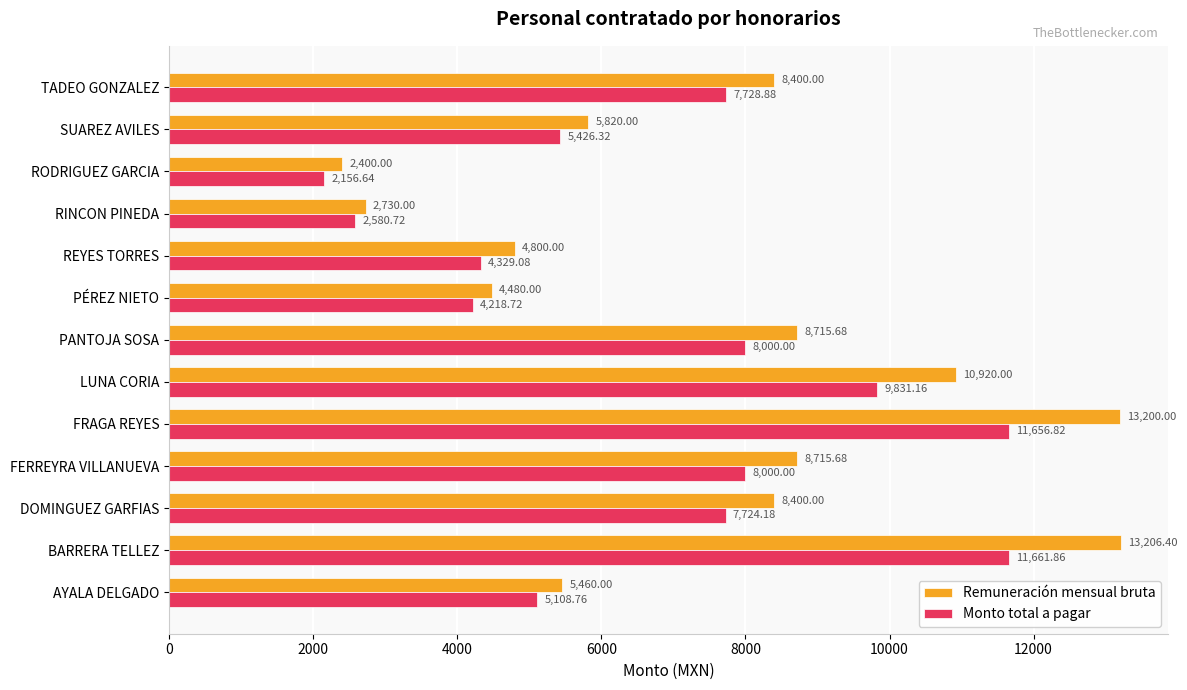

Rank the series by their maximum value, from lowest to highest.

Monto total a pagar, Remuneración mensual bruta